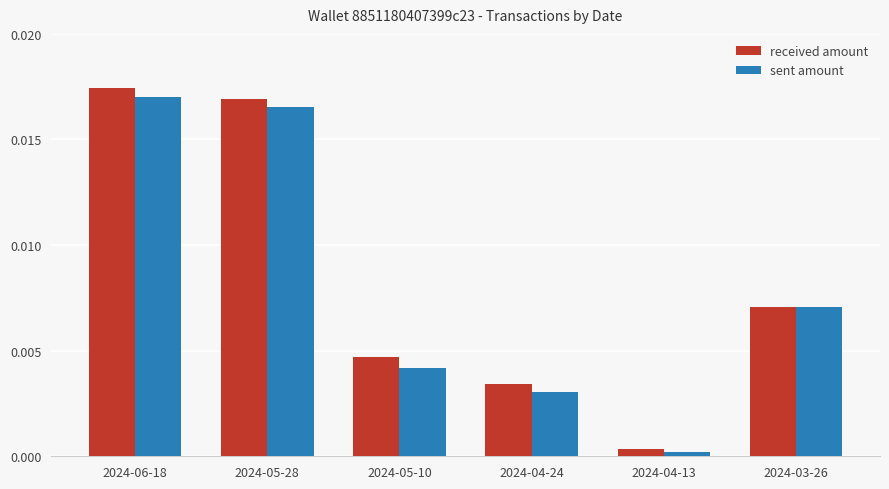

At how many categories does at least one series exceed 0?

6